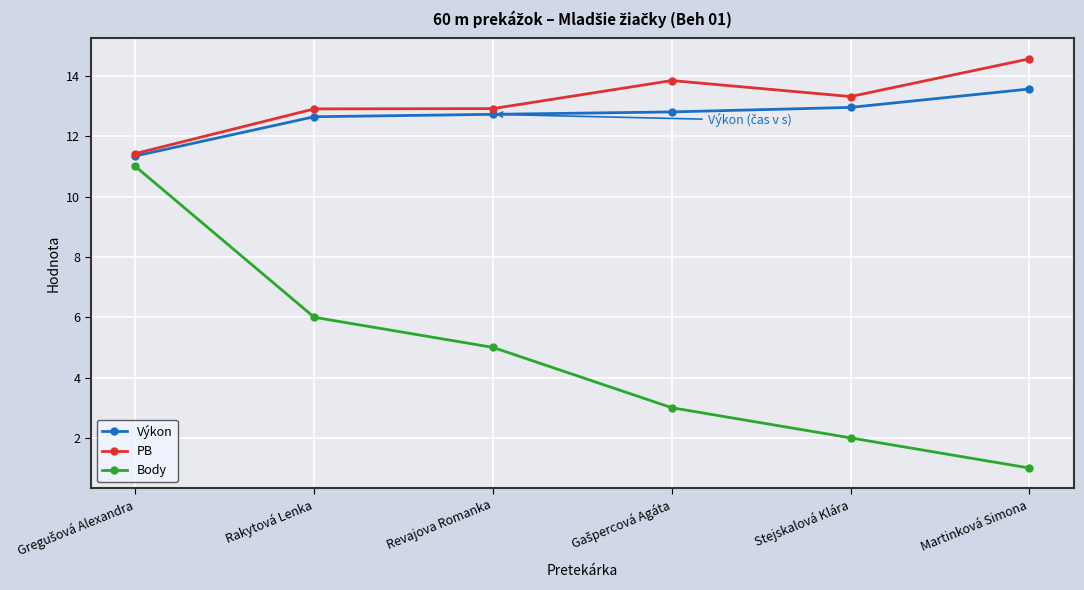

What value does the Body series have at Rakytová Lenka?

6.0